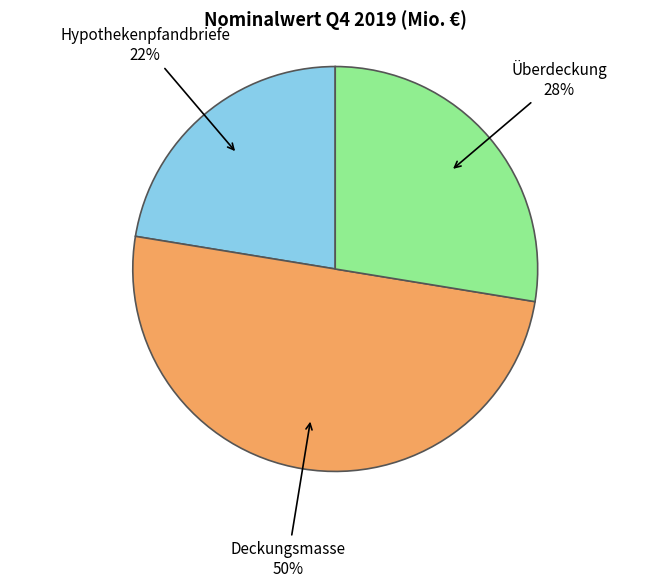

How many segments does this pie chart have?

3